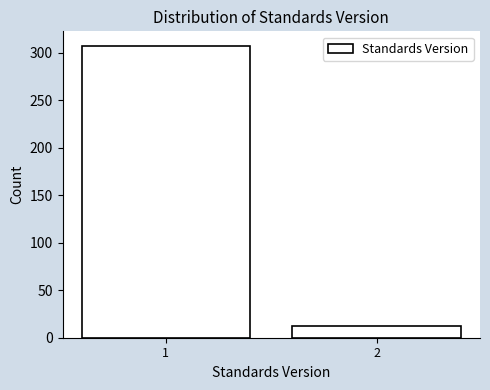

Reading left to right, extract all data points from this chart.

1=307	2=12